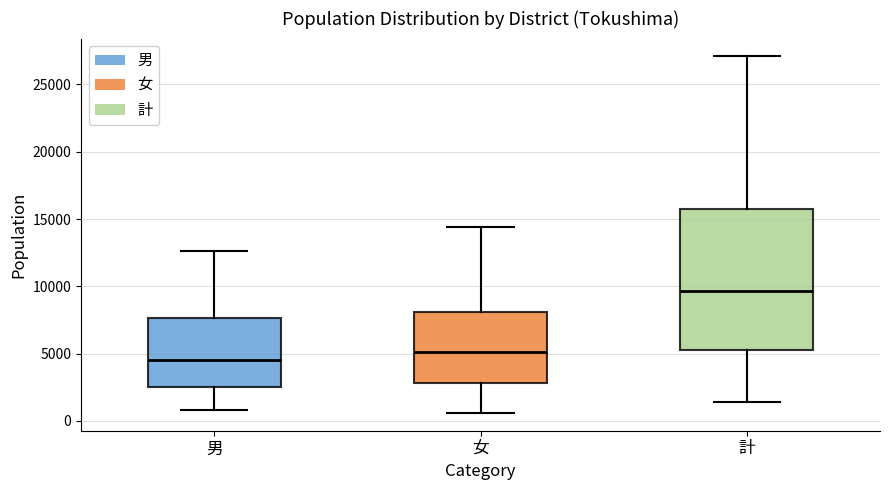

Which box has the highest median line?

計